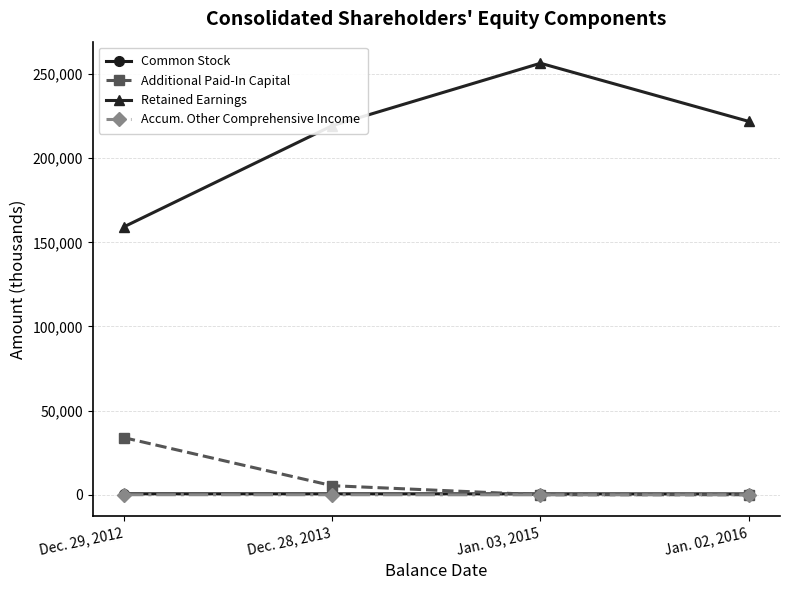

Which series changed the most between Dec. 28, 2013 and Jan. 03, 2015?

Retained Earnings